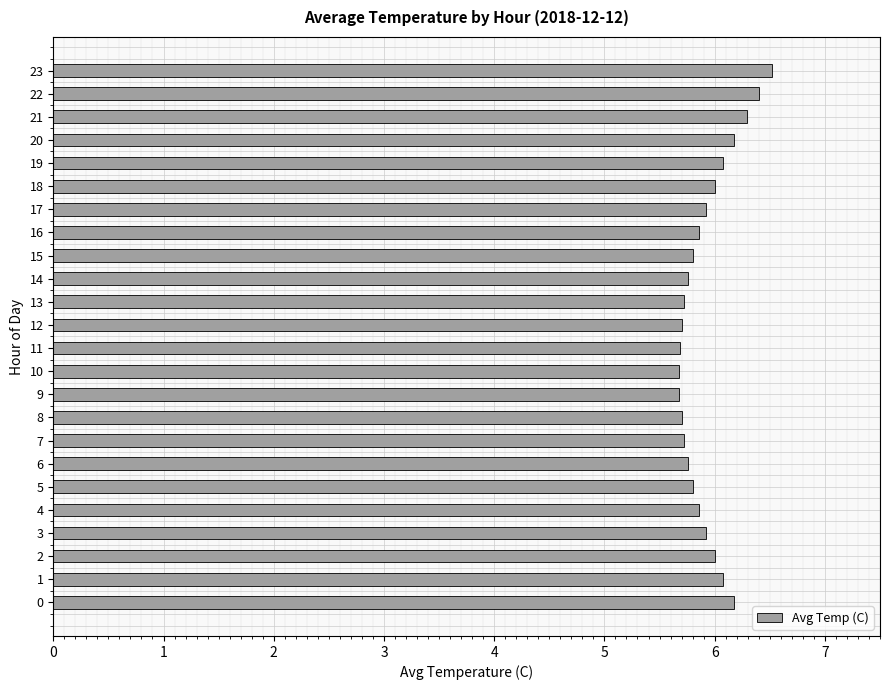

Which has a higher value, 20 or 16?

20